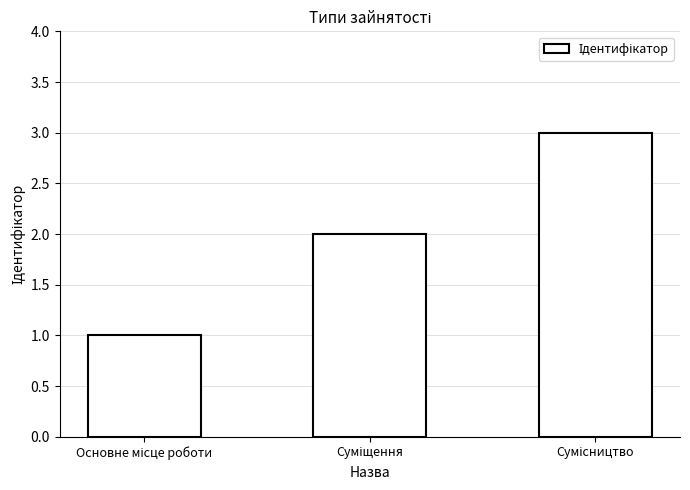

What is the greatest value displayed?

3